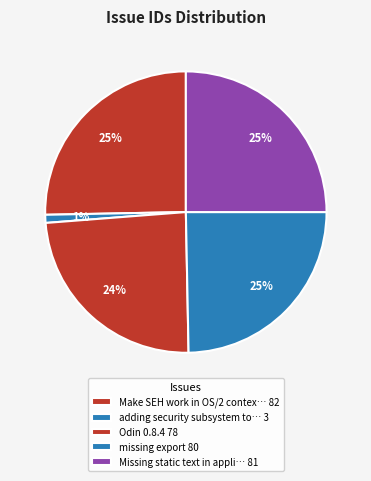

How many slices are in this pie chart?

5